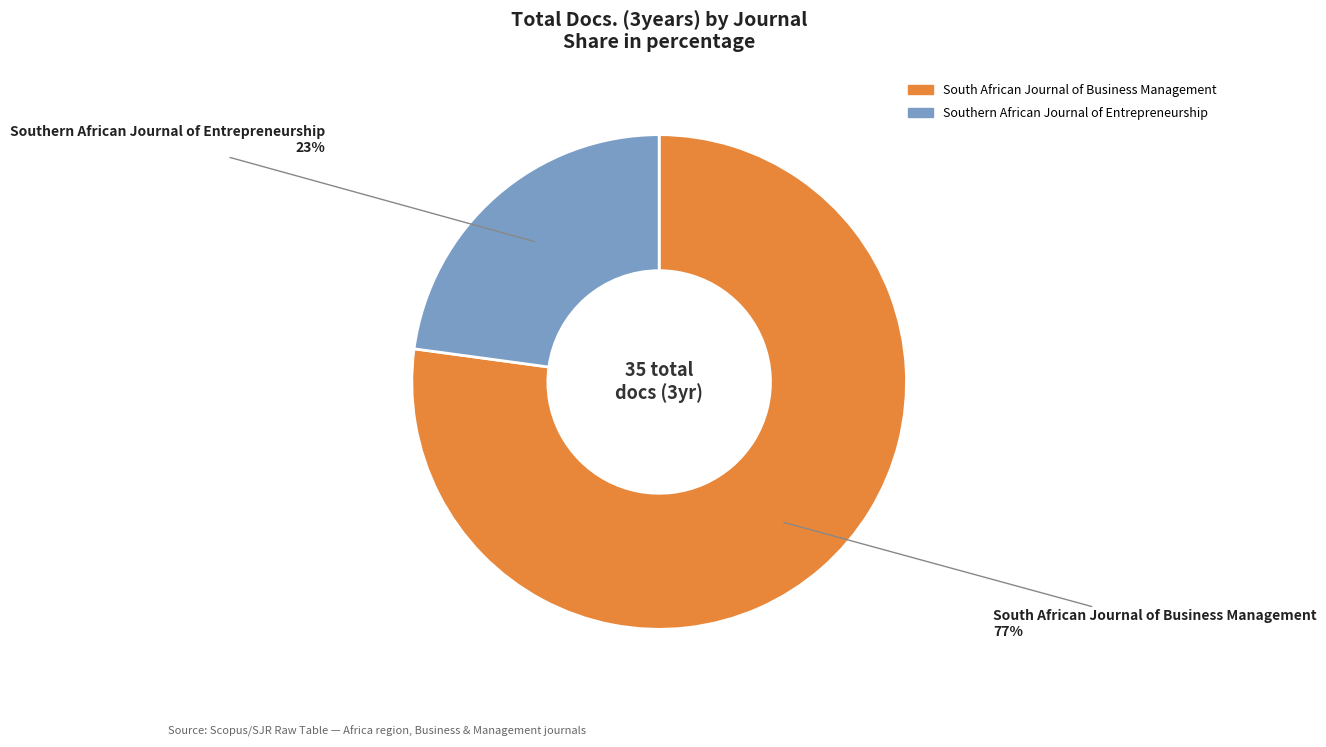

To the nearest percent, what is the average slice percentage?

50%